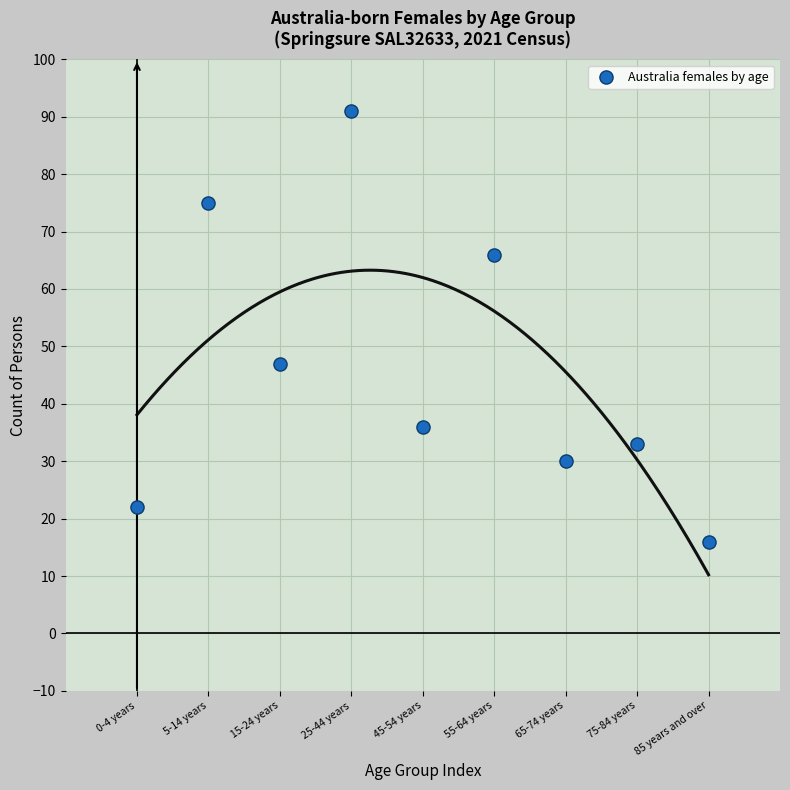

What is the average Y value?

46